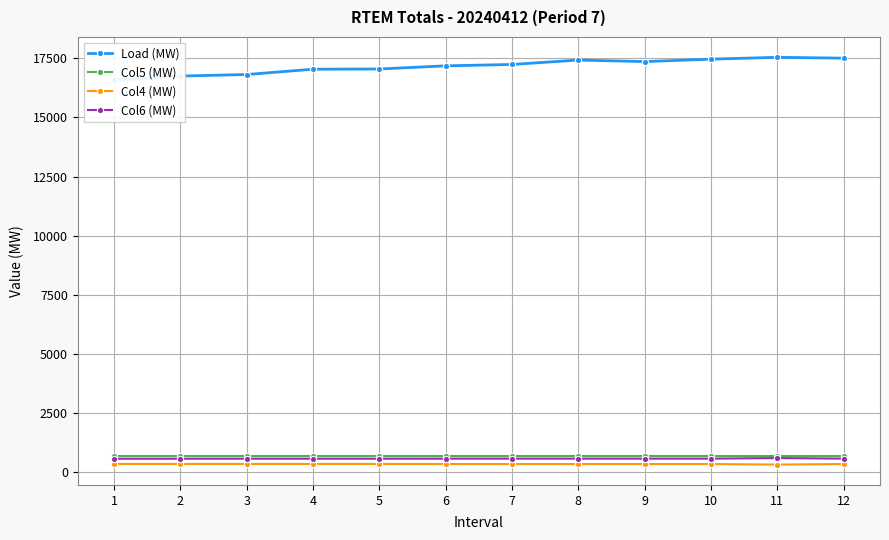

Where does the Col6 (MW) series first go above 559?

6